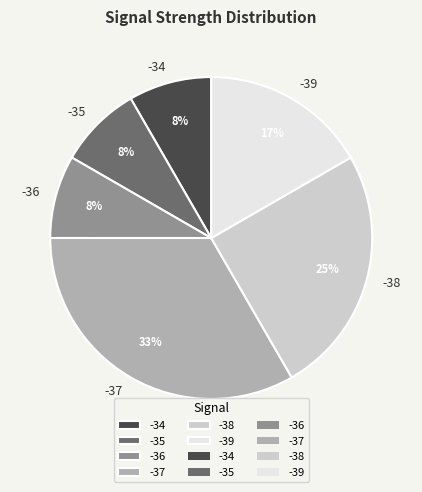

Combined, do -38 and -35 account for over 50%?

No